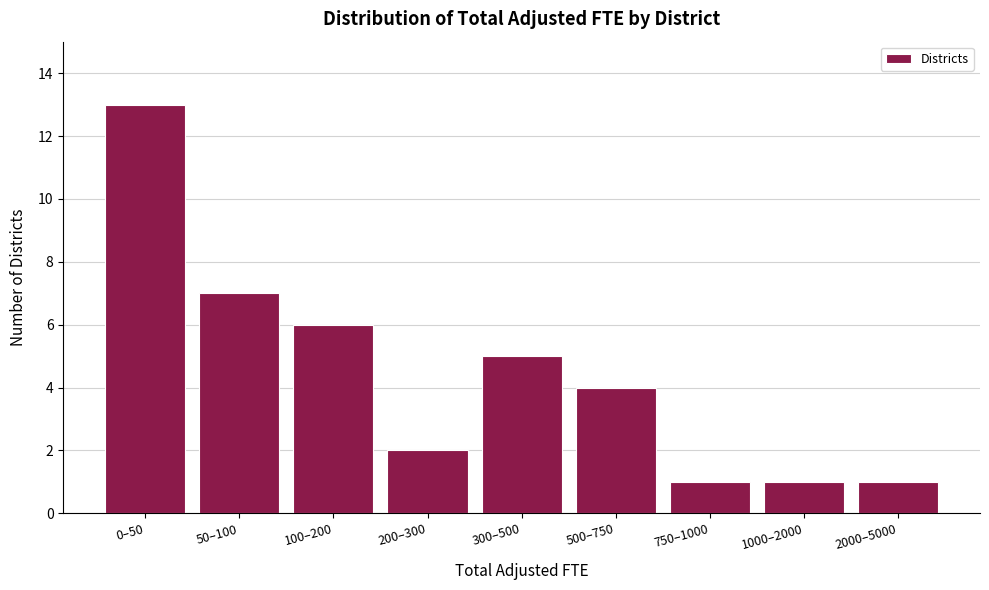

Reading left to right, extract all data points from this chart.

13	7	6	2	5	4	1	1	1